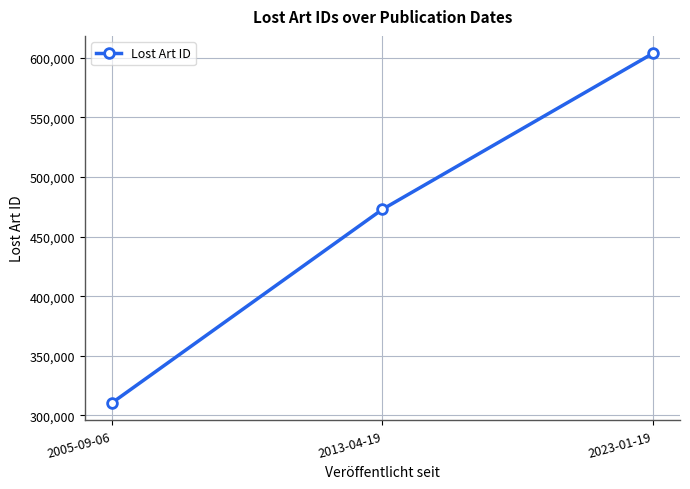

What is the smallest value displayed?

310404